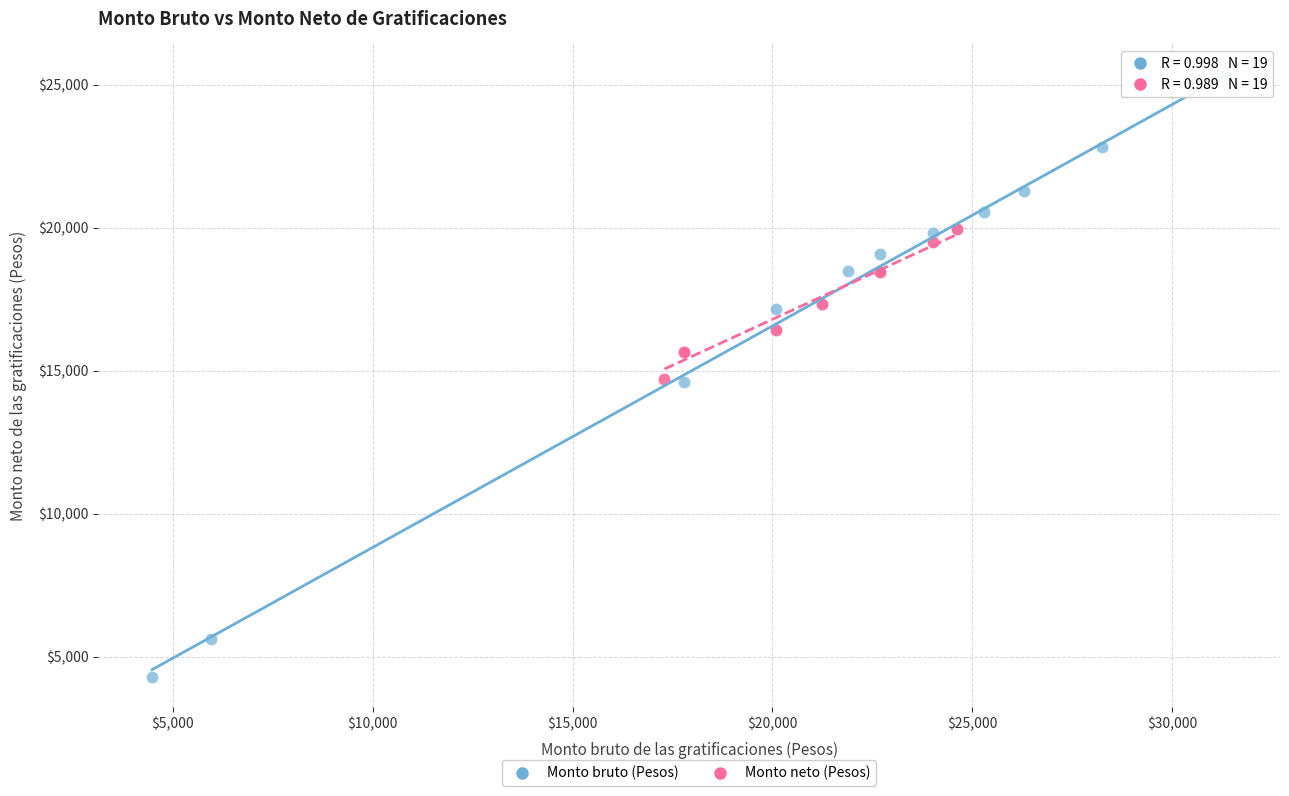

Which series reaches the maximum Y coordinate?

Monto bruto (Pesos)